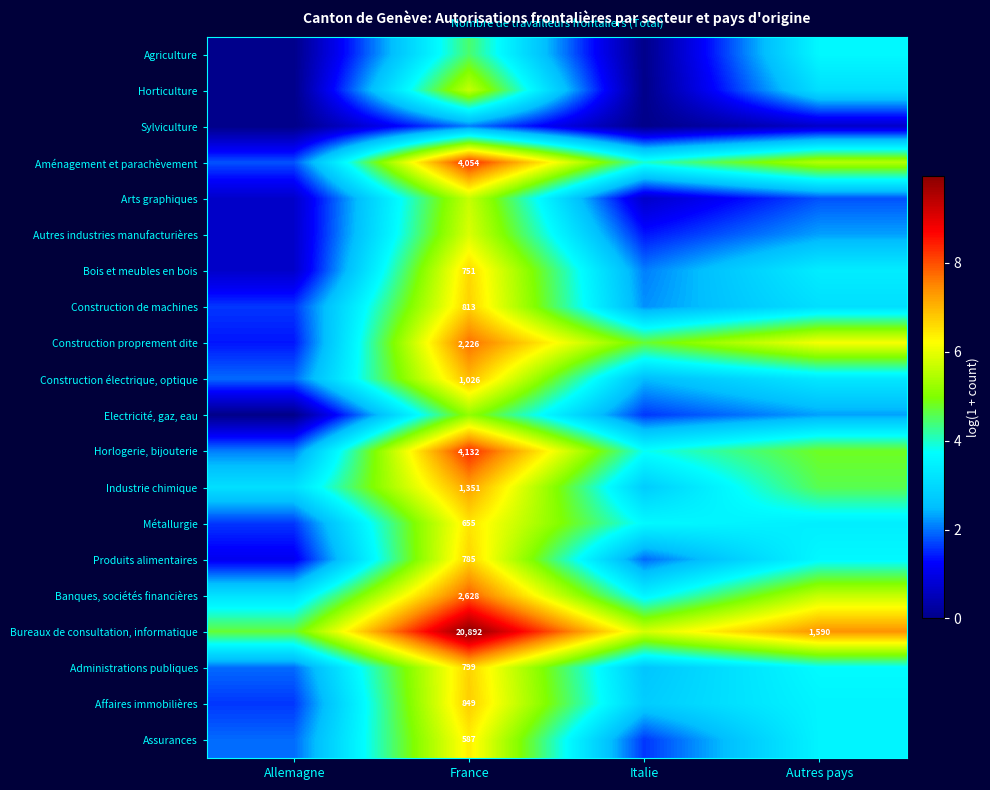

At which label does Sylviculture reach its peak?

France